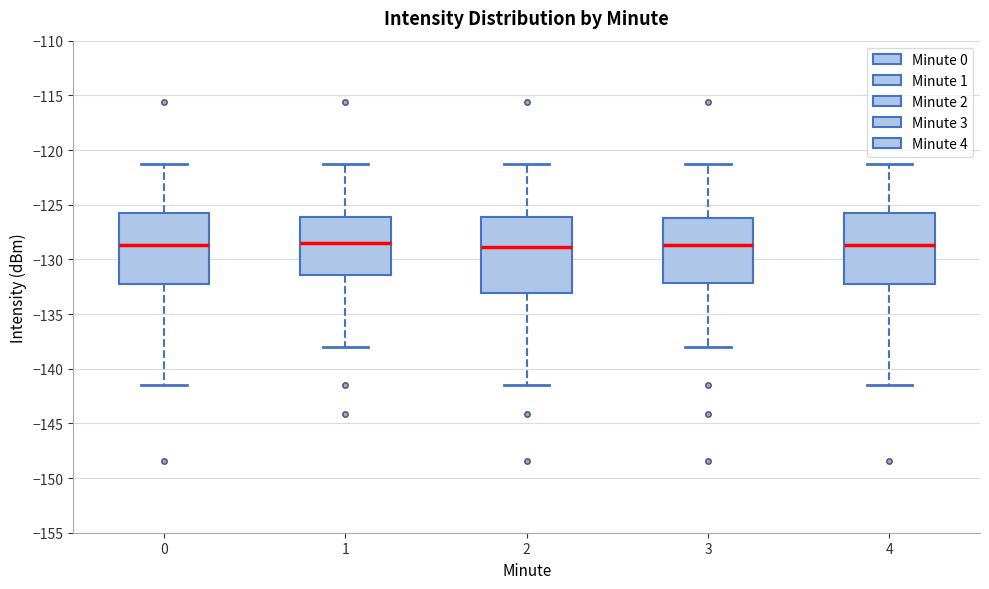

Reading left to right, transcribe this box plot: for each box, give where its median line is, the range the box spans, and where its two whiskers end, as read against the y-axis. The values are not printed on the chart, so give them approximately, as read against the axis.

0: median -128.5, box -132.5 to -125.5, whiskers -141.5 to -121.5
1: median -128.5, box -131.5 to -126.0, whiskers -138.0 to -121.5
2: median -129.0, box -133.0 to -126.0, whiskers -141.5 to -121.5
3: median -128.5, box -132.0 to -126.0, whiskers -138.0 to -121.5
4: median -128.5, box -132.5 to -125.5, whiskers -141.5 to -121.5